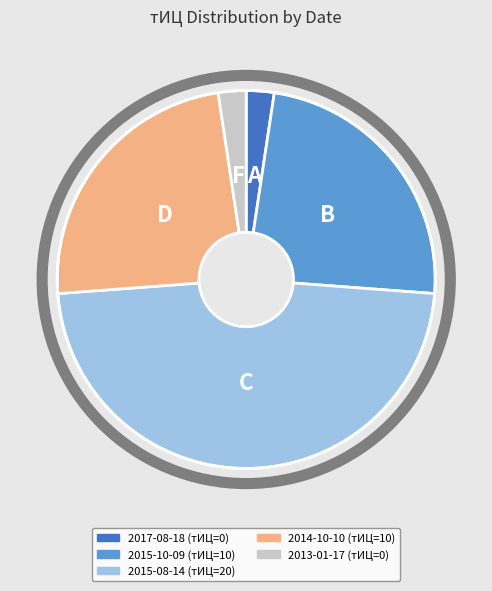

Which has a higher value, 2013-01-17 (тИЦ=0) or 2014-10-10 (тИЦ=10)?

2014-10-10 (тИЦ=10)